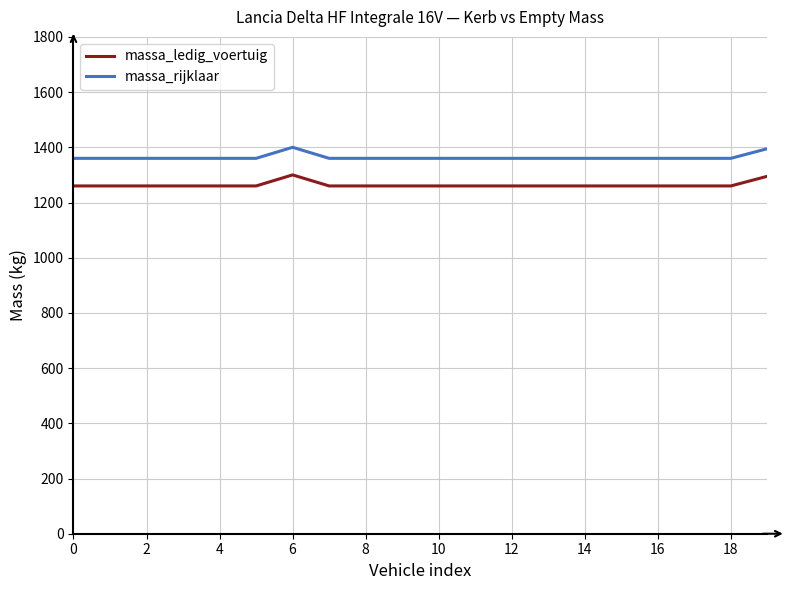

True or false: massa_ledig_voertuig and massa_rijklaar intersect in this chart.

False